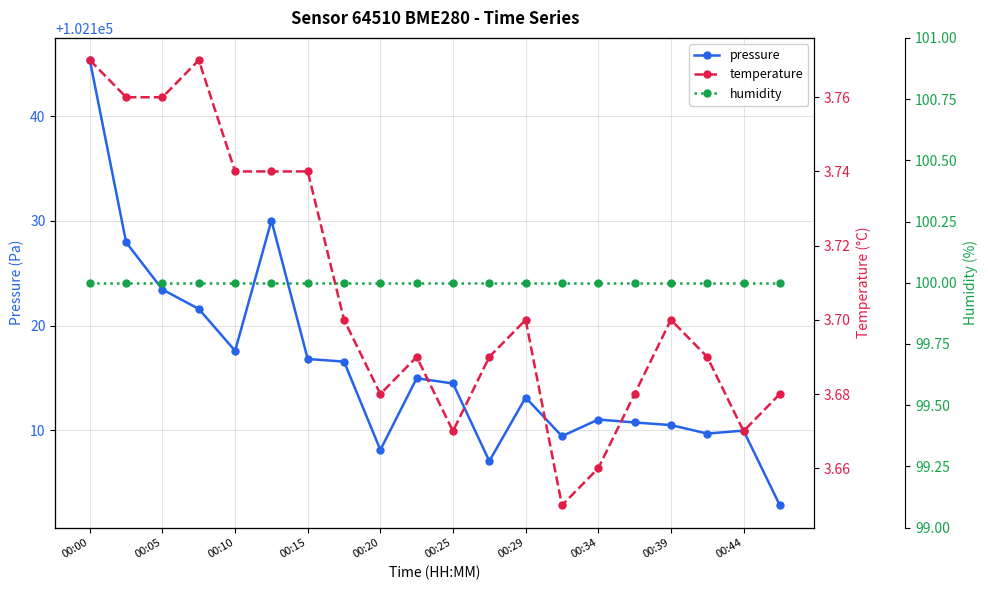

Where is pressure nearest to the value 102124?

00:05